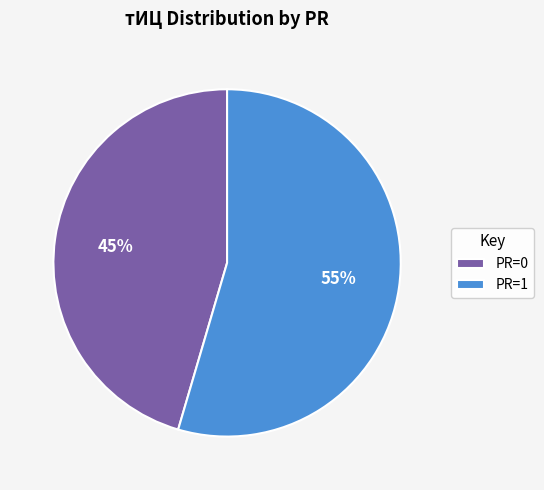

The PR=1 slice represents 43% of the pie. True or false?

False